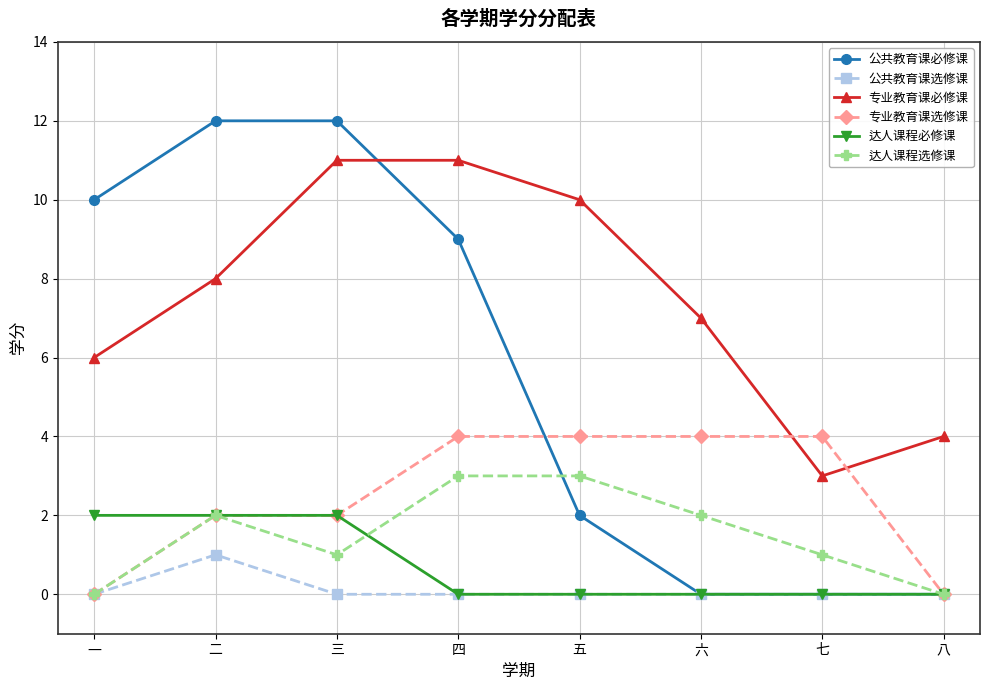

What is the total value across all series at 二?

27